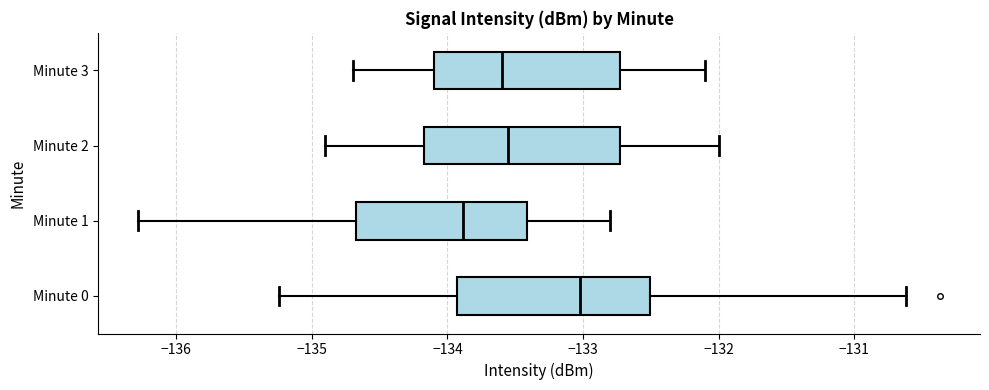

Reading bottom to top, read every box against the x-axis: the position of its median line, the range the box covers, and the ends of its whiskers. The values are not printed on the chart, so give them approximately, as read against the axis.

Minute 0: median -133.0, box -133.9 to -132.5, whiskers -135.2 to -130.6
Minute 1: median -133.9, box -134.7 to -133.4, whiskers -136.3 to -132.8
Minute 2: median -133.5, box -134.2 to -132.7, whiskers -134.9 to -132.0
Minute 3: median -133.6, box -134.1 to -132.7, whiskers -134.7 to -132.1